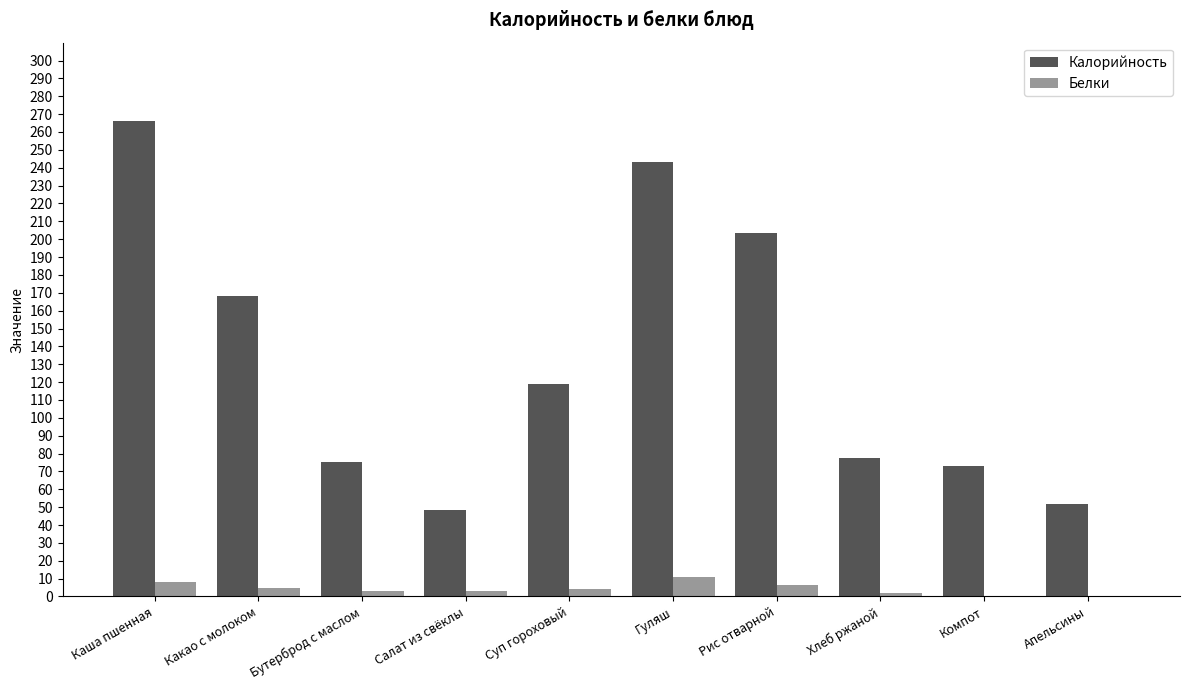

Is the value of Калорийность at Каша пшенная greater than the value of Белки at Бутерброд с маслом?

Yes